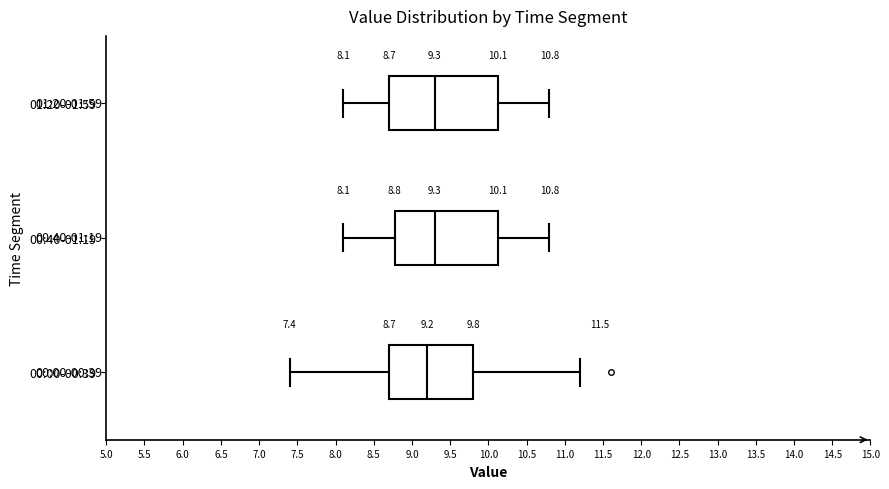

Which box has the furthest to the left median line?

00:00-00:39